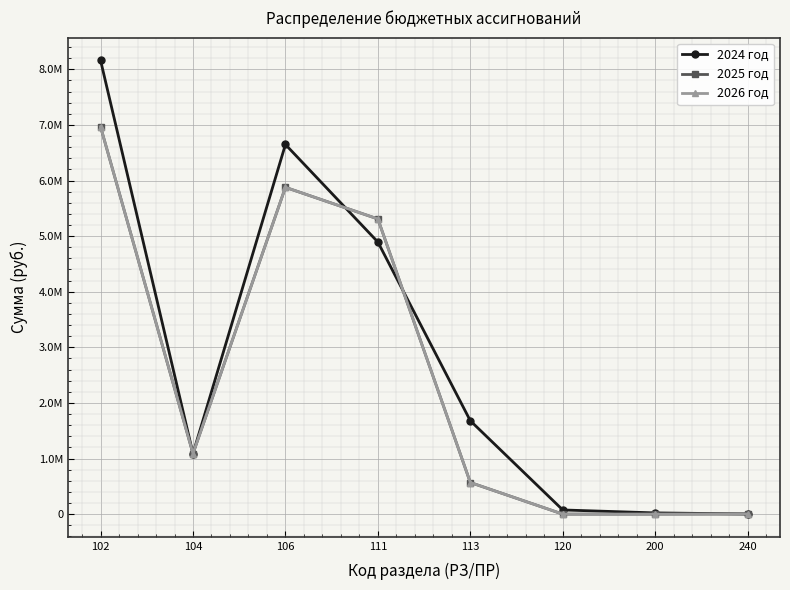

At which label does 2024 год reach its minimum?

240